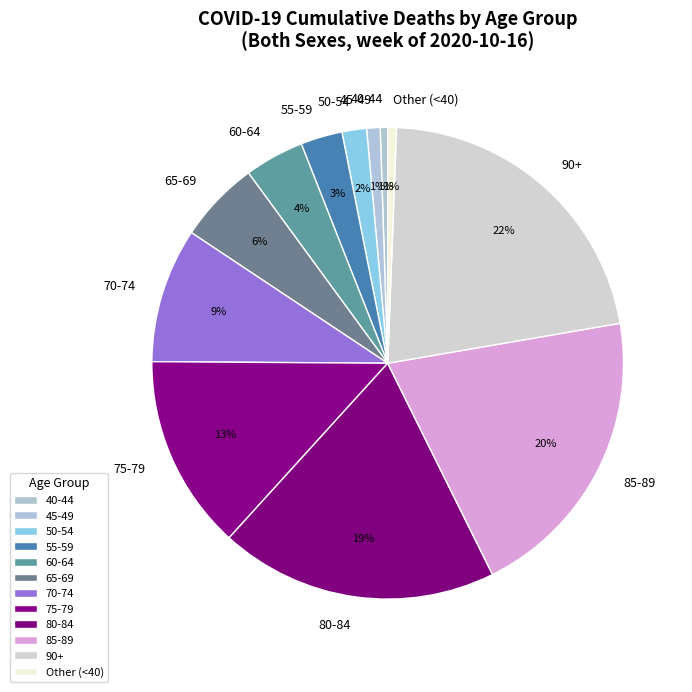

Which has a higher value, 55-59 or Other (<40)?

55-59